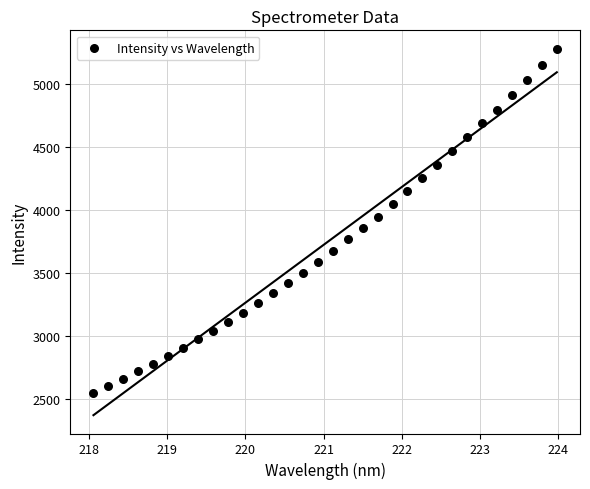

What is the range of Y values (max minus min)?

2727.9